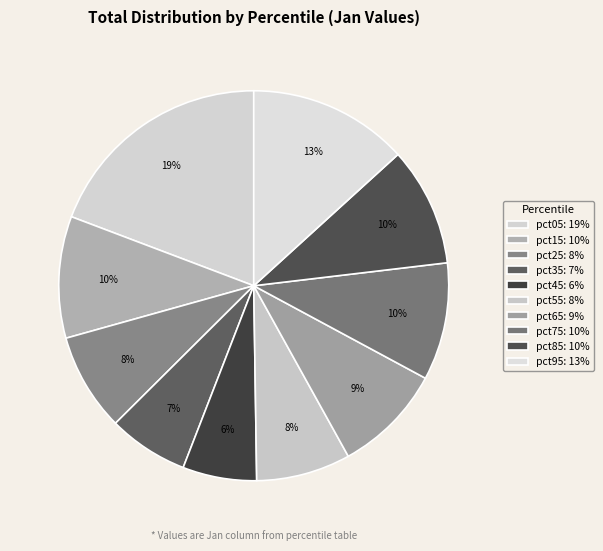

True or false: pct25 accounts for 8% of the total.

True